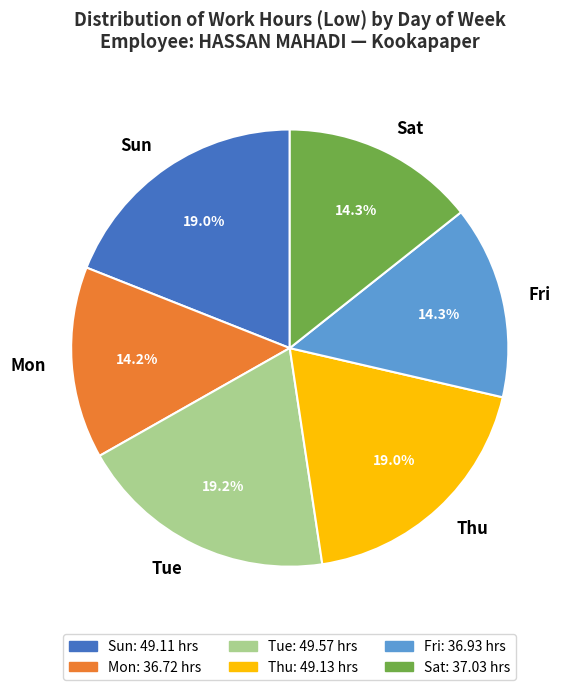

Does Mon account for over 50% of the chart?

No